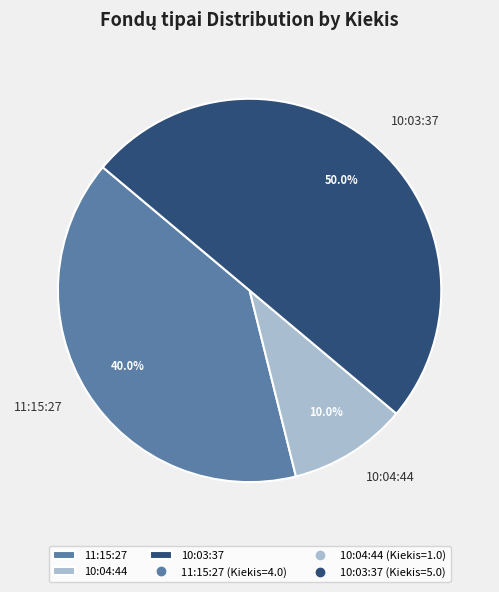

Does 10:04:44 represent more than half of the total?

No